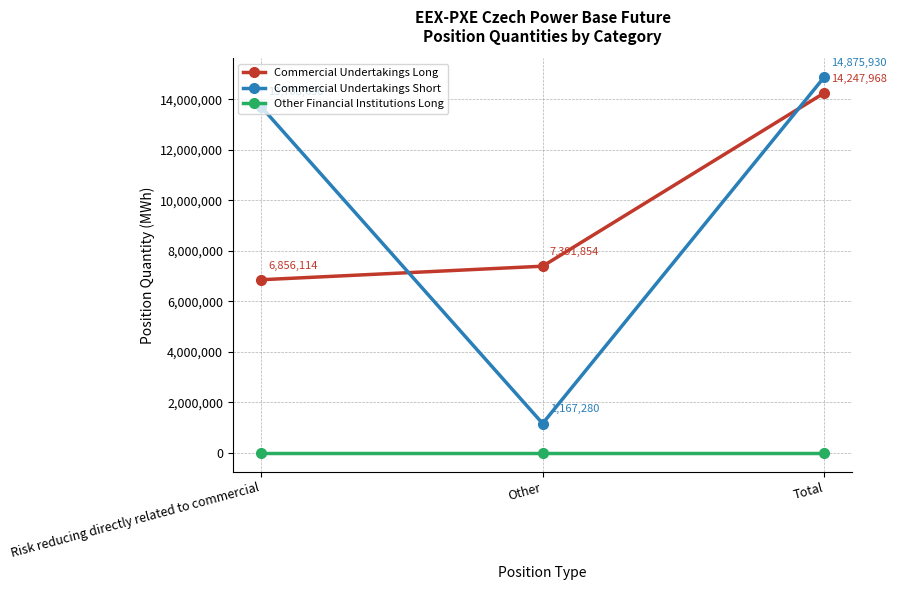

What position from the right is Risk reducing directly related to commercial?

3